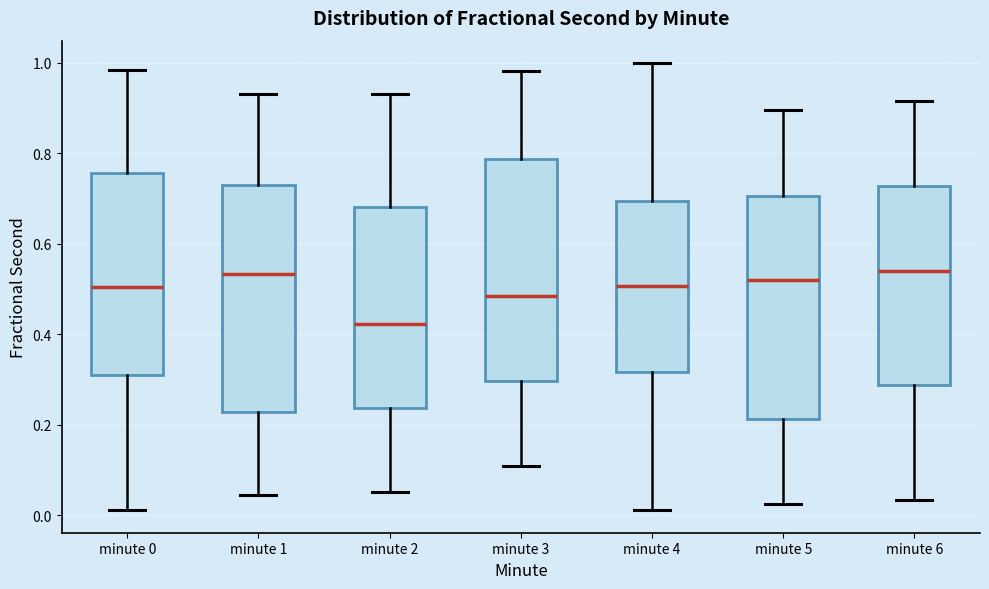

Reading left to right, transcribe this box plot: for each box, give where its median line is, the range the box spans, and where its two whiskers end, as read against the y-axis. The values are not printed on the chart, so give them approximately, as read against the axis.

minute 0: median 0.50, box 0.32 to 0.76, whiskers 0.02 to 0.98
minute 1: median 0.54, box 0.22 to 0.72, whiskers 0.04 to 0.94
minute 2: median 0.42, box 0.24 to 0.68, whiskers 0.06 to 0.94
minute 3: median 0.48, box 0.30 to 0.78, whiskers 0.10 to 0.98
minute 4: median 0.50, box 0.32 to 0.70, whiskers 0.02 to 1.00
minute 5: median 0.52, box 0.22 to 0.70, whiskers 0.02 to 0.90
minute 6: median 0.54, box 0.28 to 0.72, whiskers 0.04 to 0.92